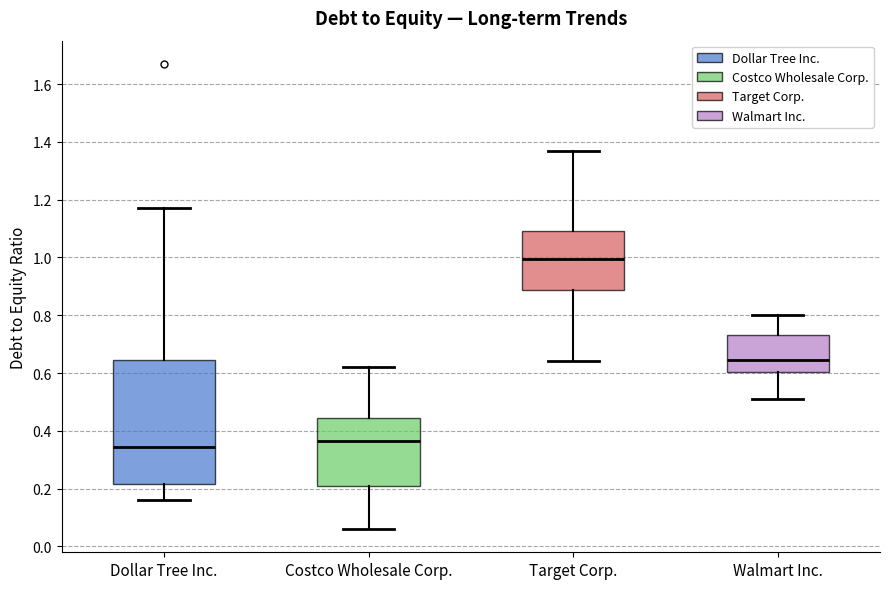

Which box has the highest median line?

Target Corp.